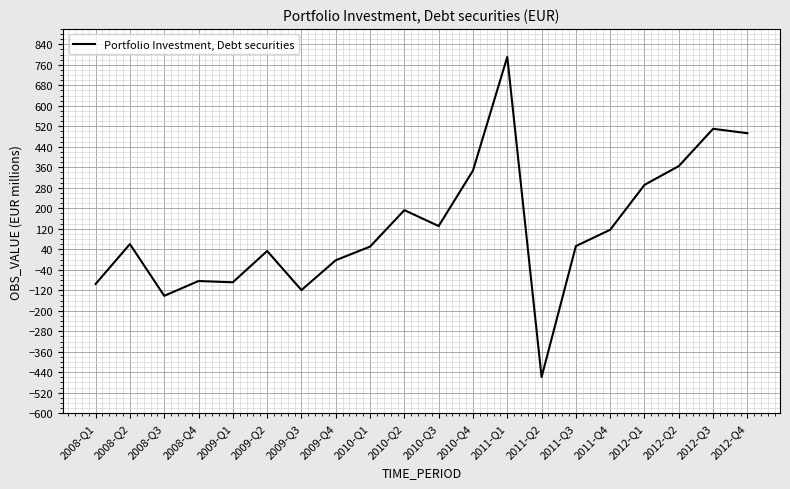

Which has a higher value, 2011-Q3 or 2010-Q4?

2010-Q4